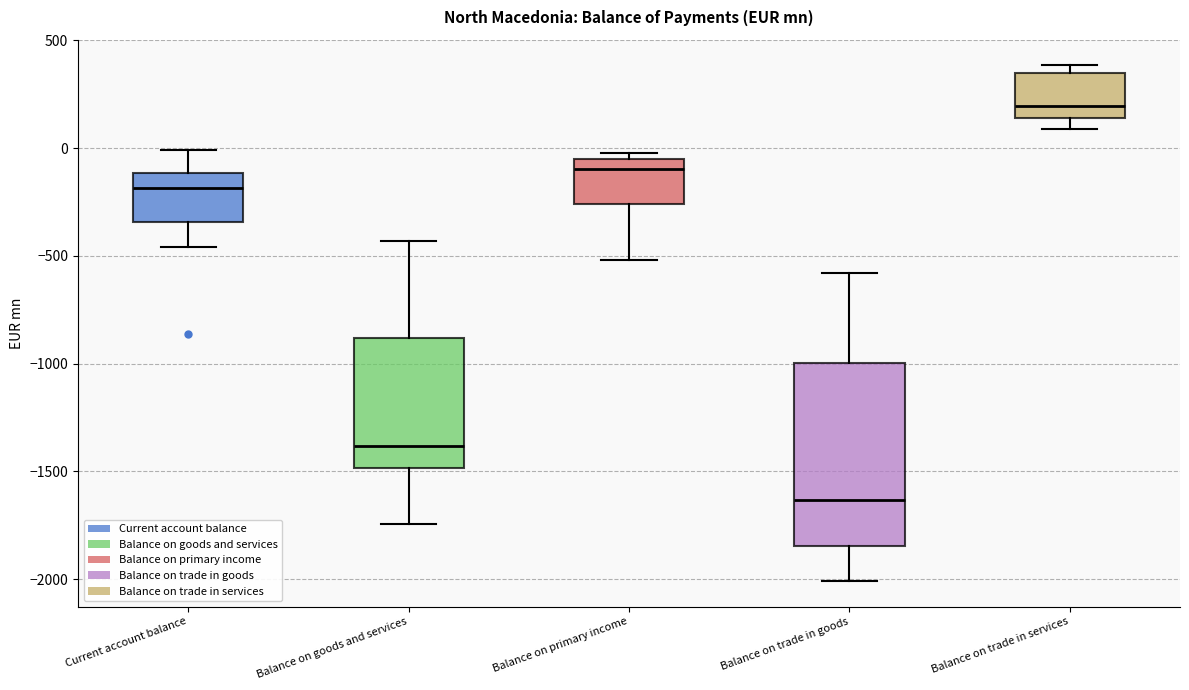

Which box is the tallest, from its lower edge to its upper edge?

Balance on trade in goods